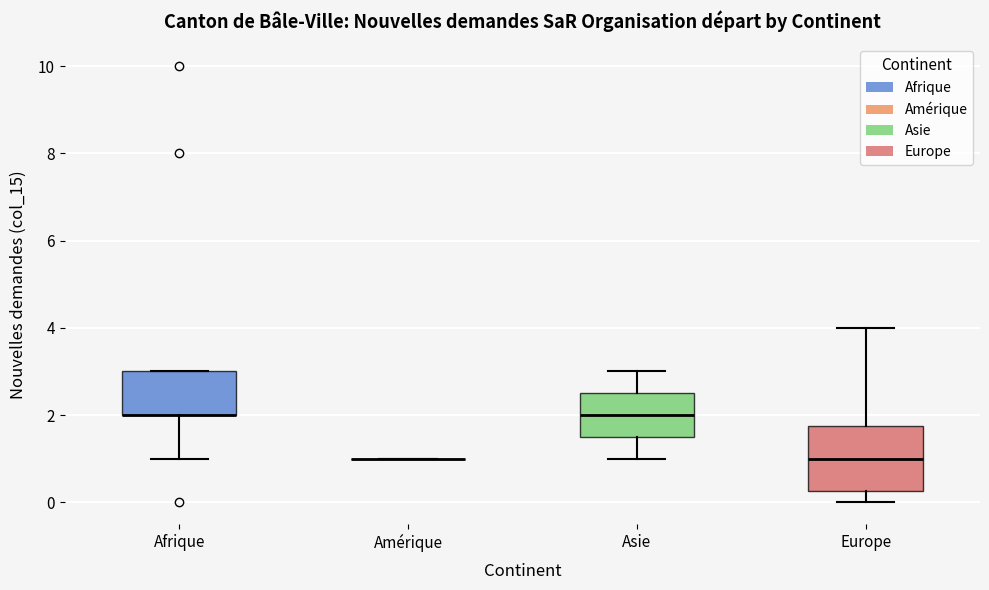

Where does the median line of the box for Asie sit on the y-axis? The values are not printed on the chart, so give them approximately, as read against the axis.

2.0